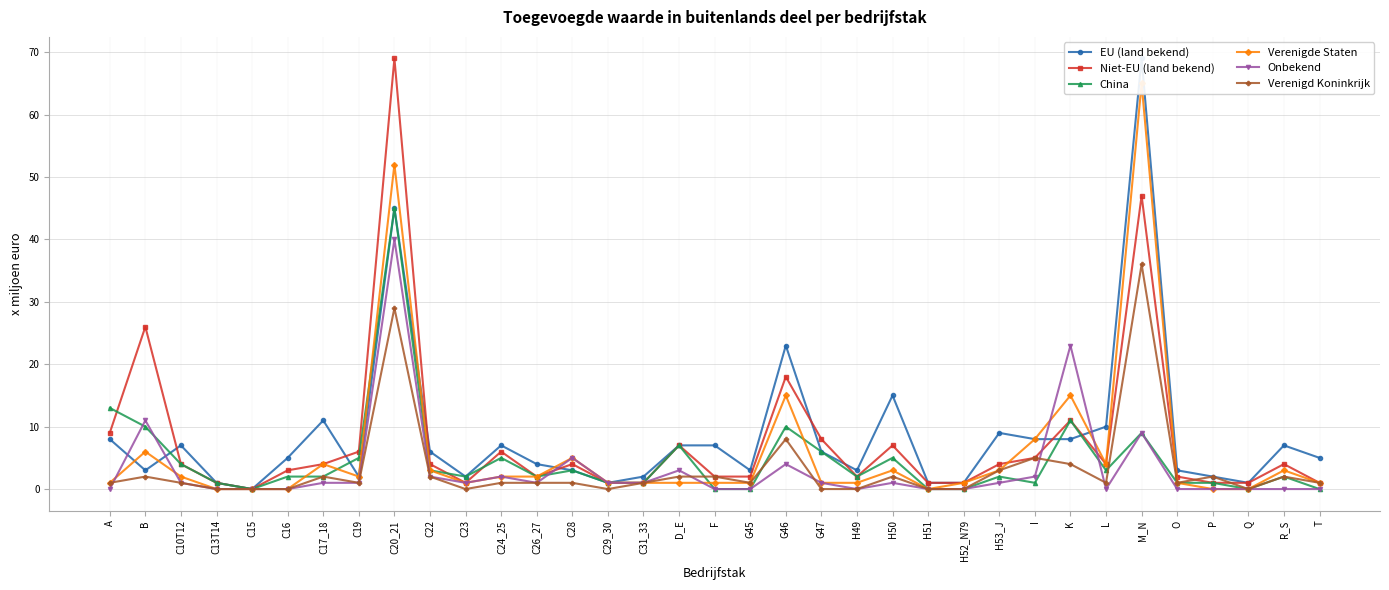

Between H50 and O, which is larger?

H50